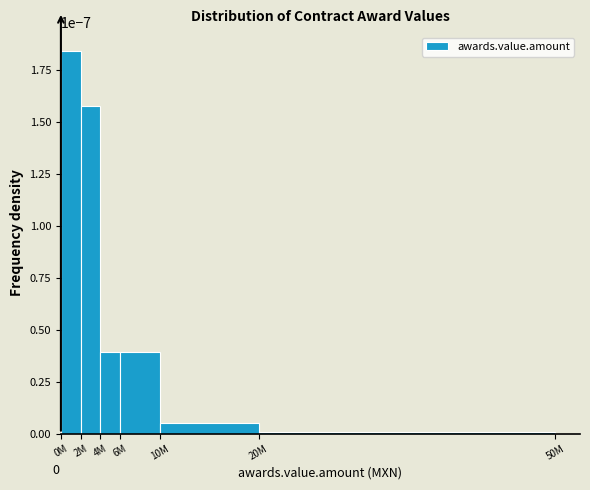

Which label corresponds to the smallest value in the chart?

20M